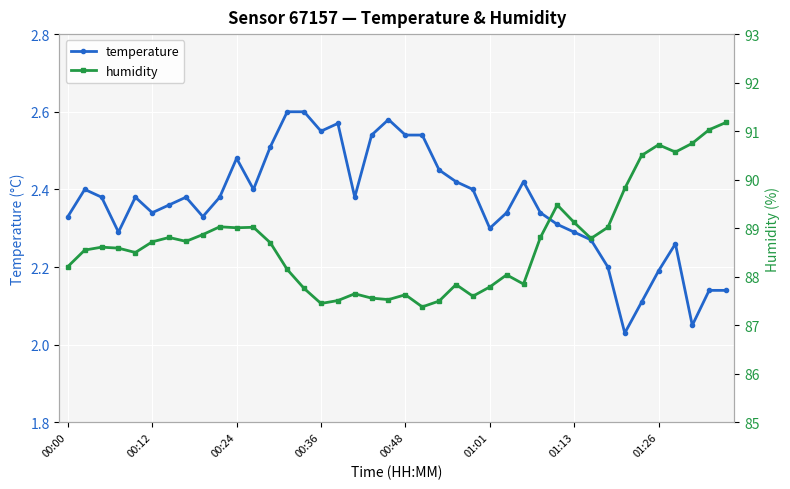

True or false: temperature has a value of 3.3 at 00:12.

False